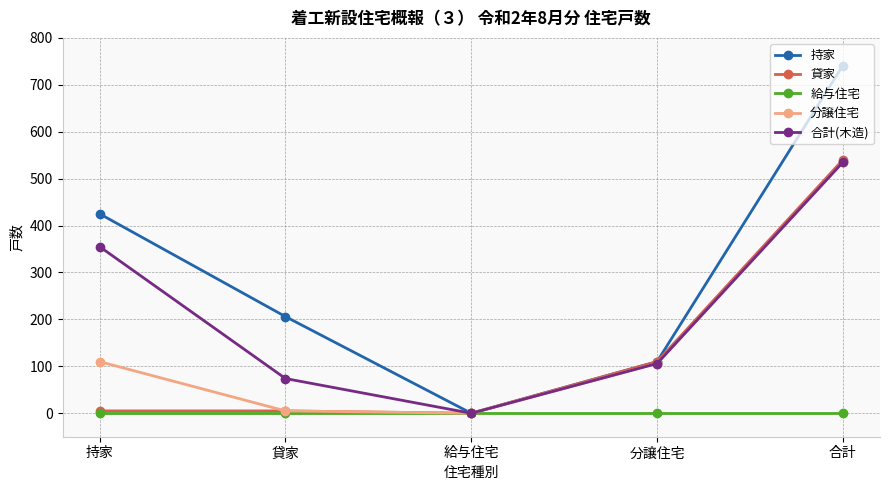

What is the sum of all 合計(木造) values?

1070